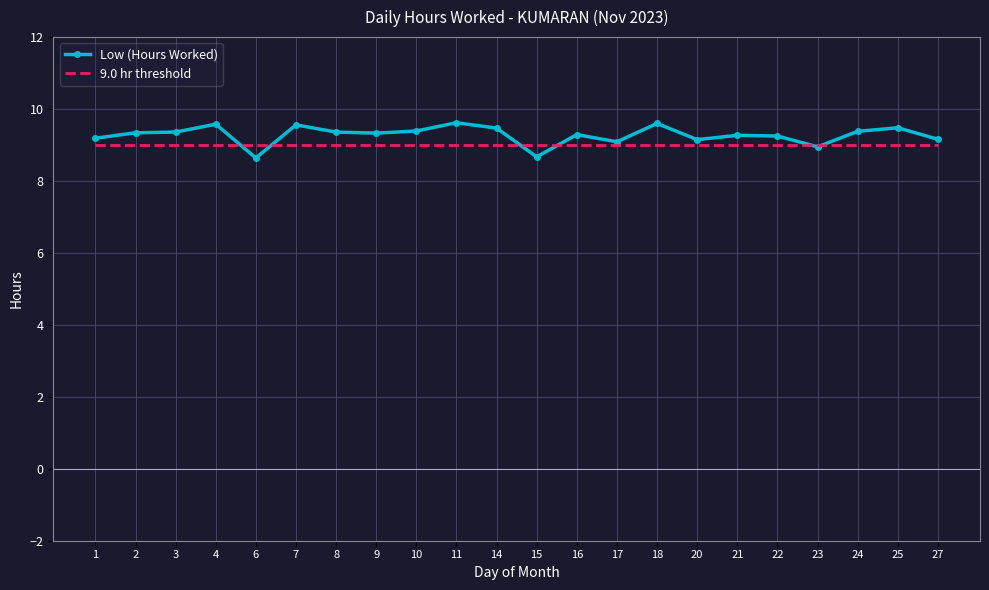

What is the difference between the second highest and minimum values in the Low (Hours Worked) series?

1.0